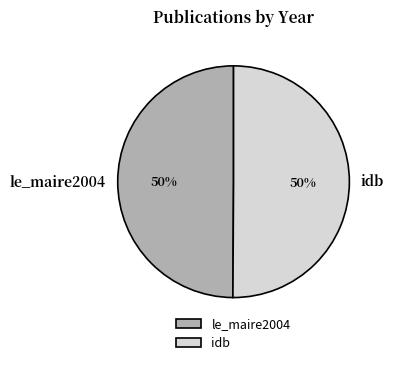

Is the sum of le_maire2004 and idb greater than half?

Yes